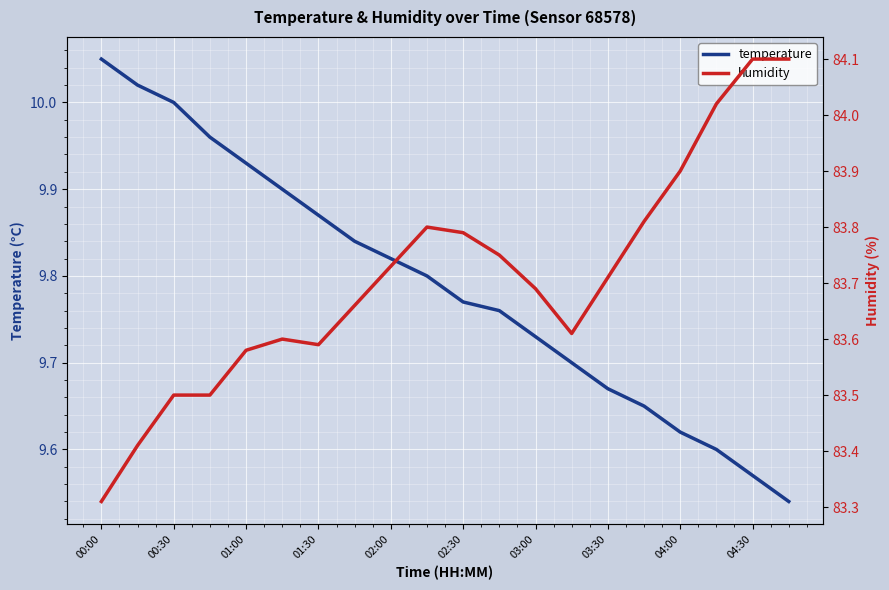

What position from the right is 17?

3